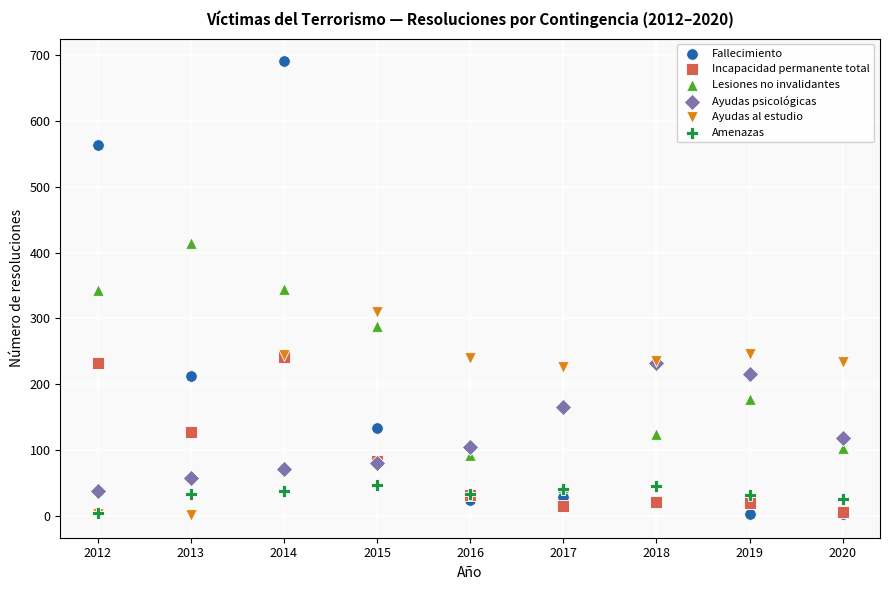

What are all the series names shown in the legend?

Fallecimiento, Incapacidad permanente total, Lesiones no invalidantes, Ayudas psicológicas, Ayudas al estudio, Amenazas